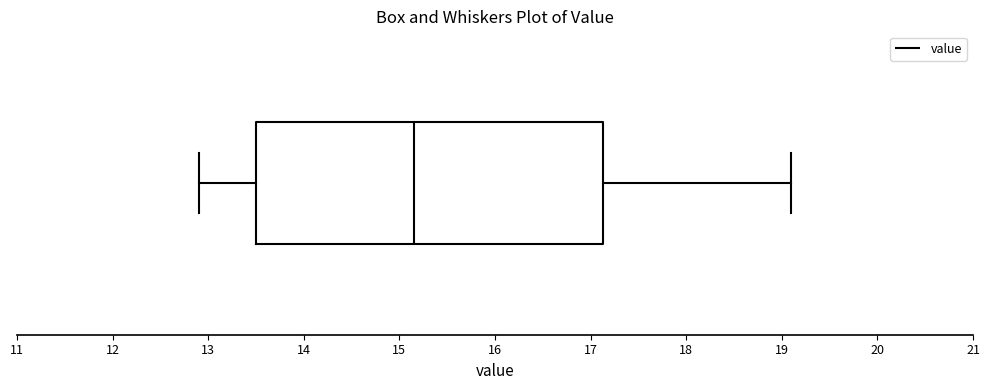

Where does the left whisker of the box end on the x-axis? The values are not printed on the chart, so give them approximately, as read against the axis.

12.9